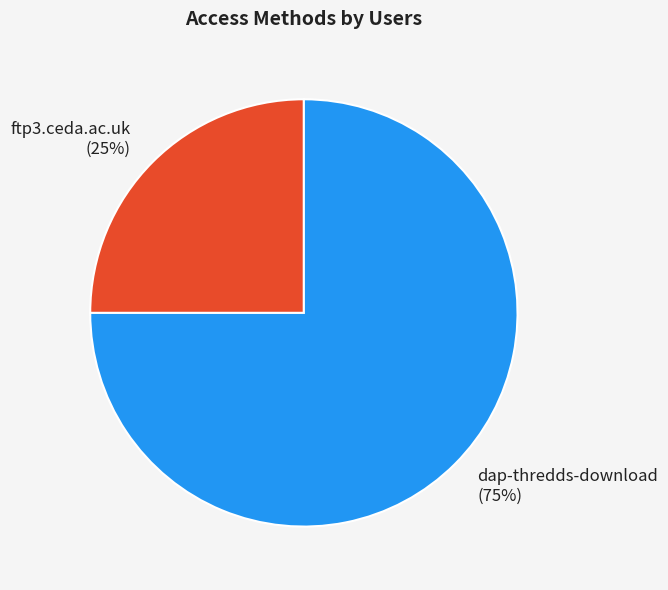

Rank the categories by value from lowest to highest.

ftp3.ceda.ac.uk, dap-thredds-download